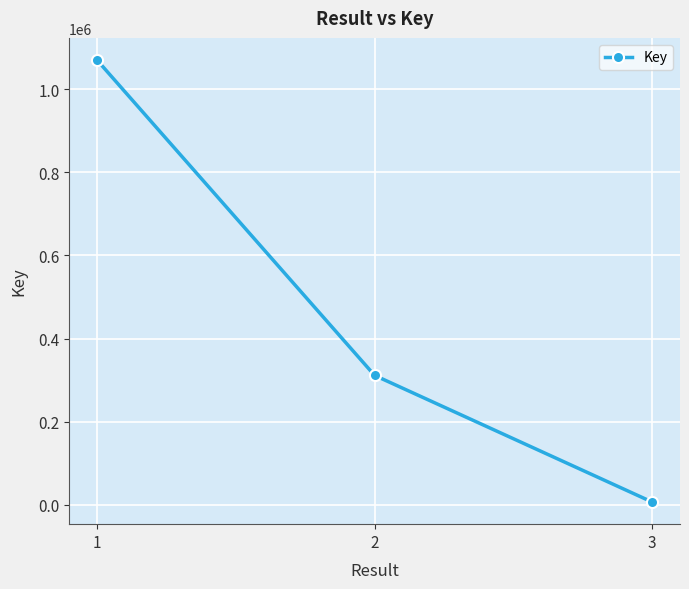

What is the minimum value shown in the chart?

6561